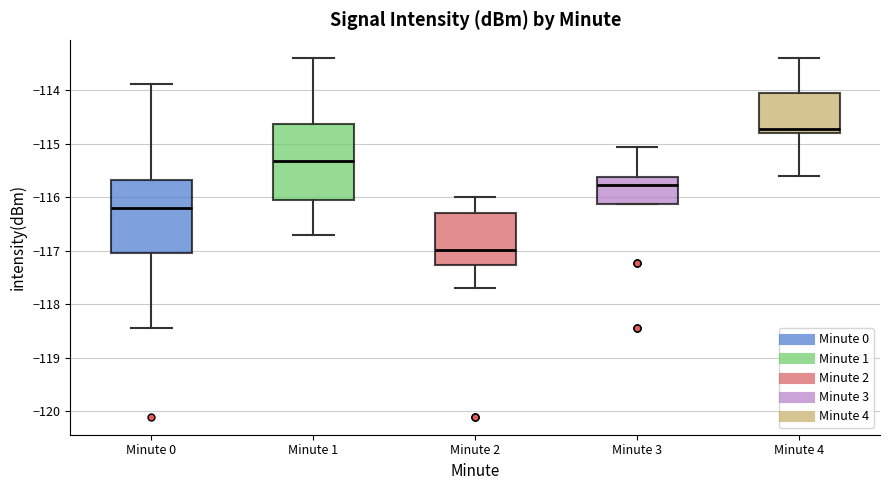

Where does the median line of the box for Minute 1 sit on the y-axis? The values are not printed on the chart, so give them approximately, as read against the axis.

-115.3